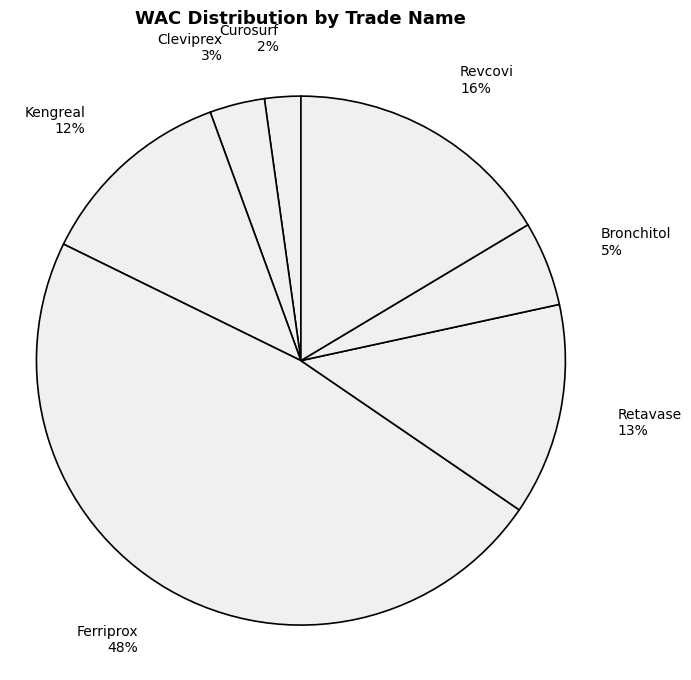

To the nearest percent, what is the average slice percentage?

14%